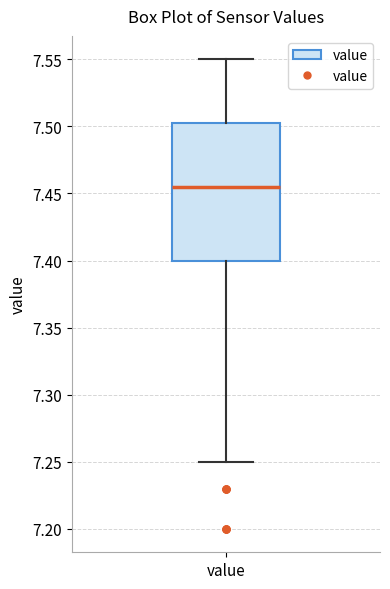

Read this box plot against the y-axis: the position of the median line, the range covered by the box, and the ends of both whiskers. The values are not printed on the chart, so give them approximately, as read against the axis.

median 7.455, box 7.400 to 7.505, whiskers 7.250 to 7.550